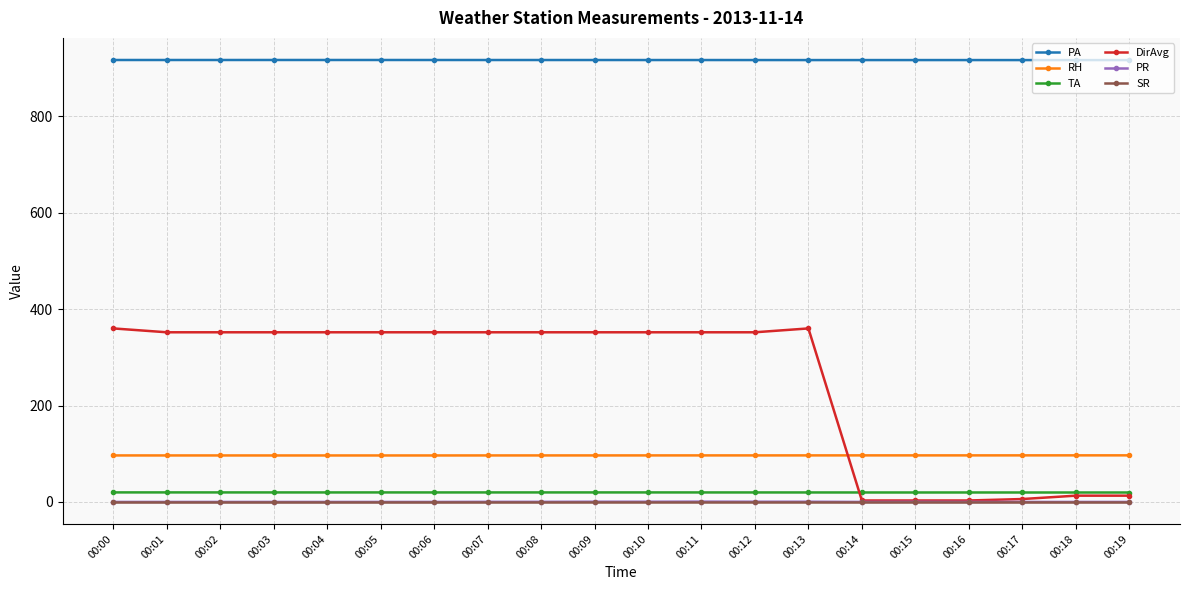

True or false: PA and TA cross at least once.

False